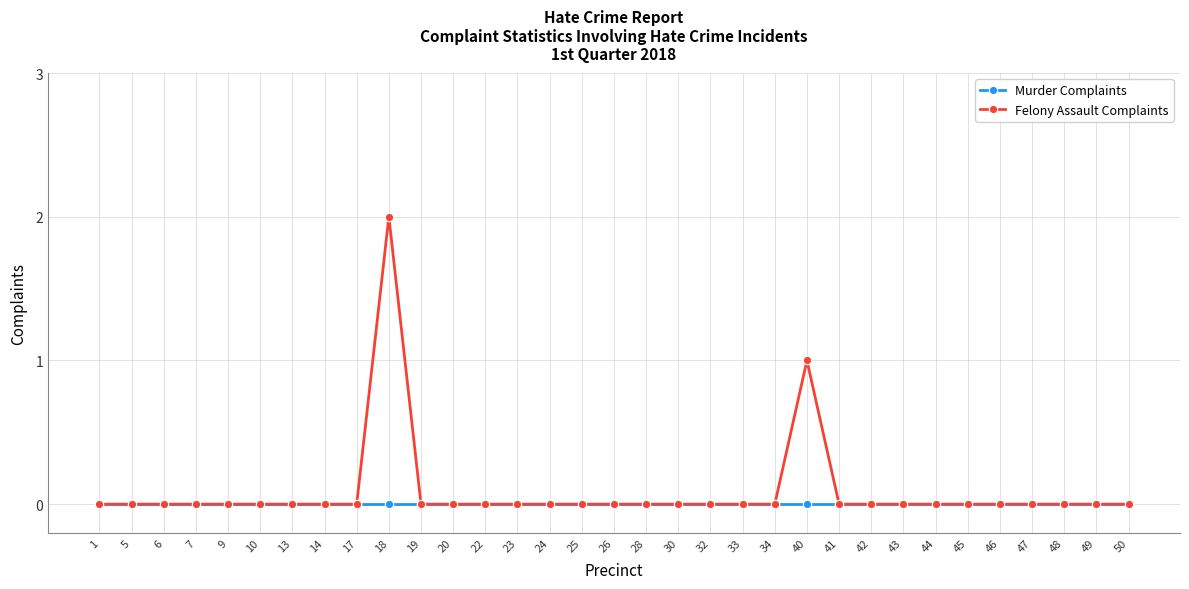

Which series has the widest spread of values?

Felony Assault Complaints